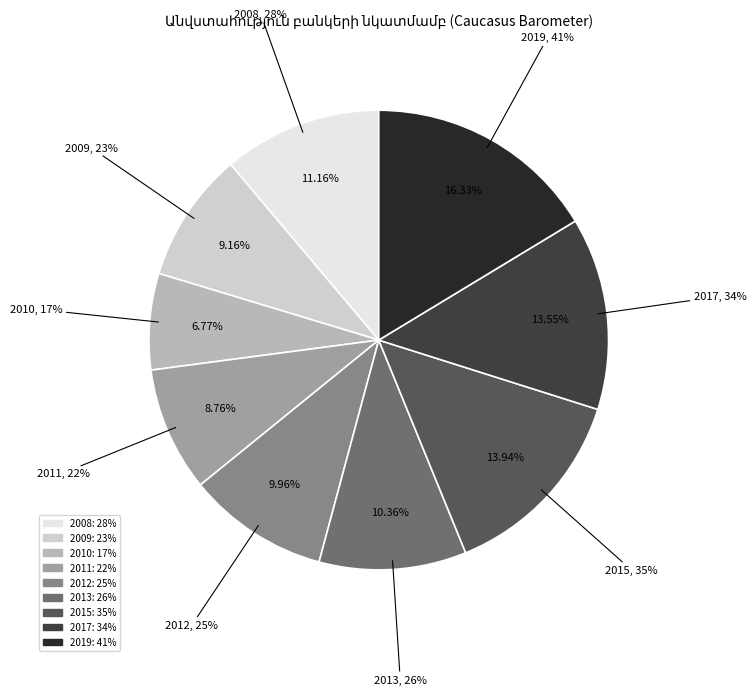

Count the number of slices in the pie.

9